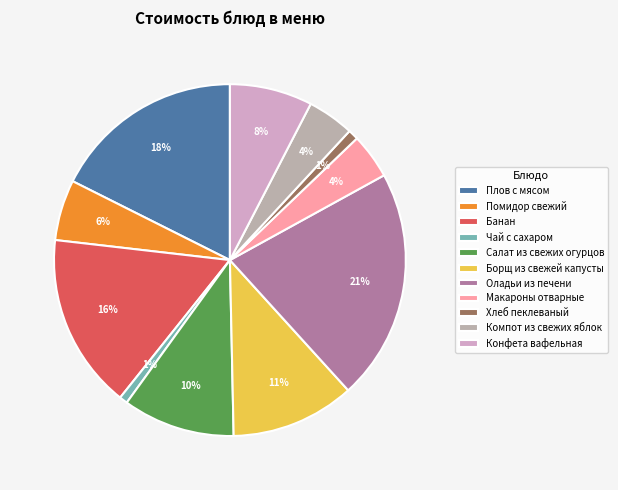

How many slices are in this pie chart?

11